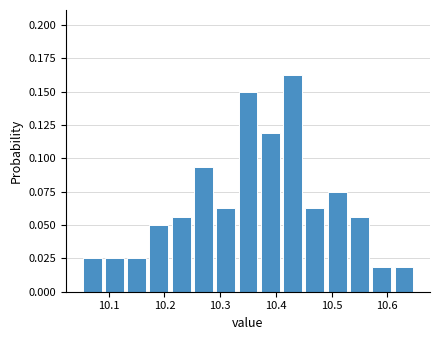

How tall is the bar that spans 10.41 to 10.45 on the x-axis? The values are not printed on the chart, so give them approximately, as read against the axis.

0.165